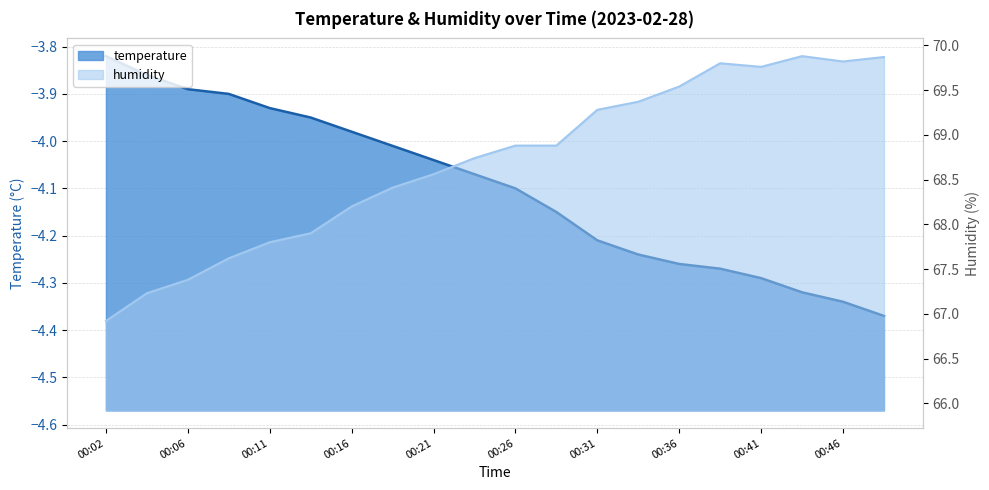

True or false: humidity and temperature intersect in this chart.

False